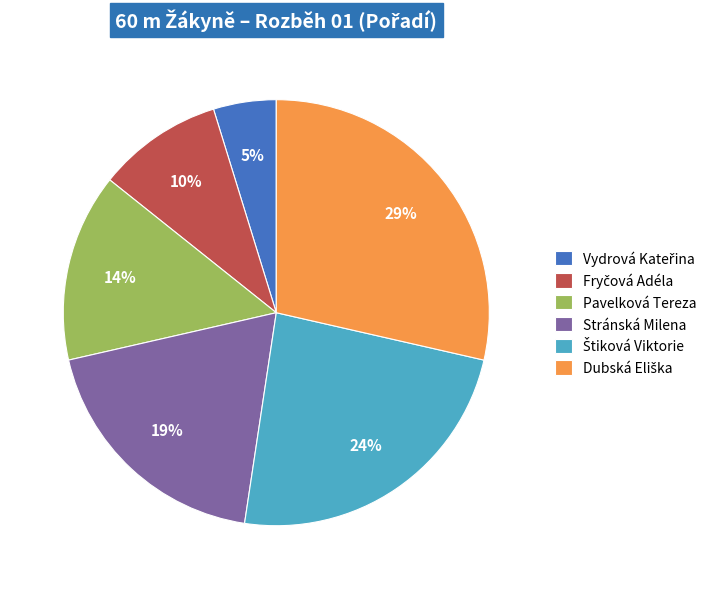

How many slices are in this pie chart?

6